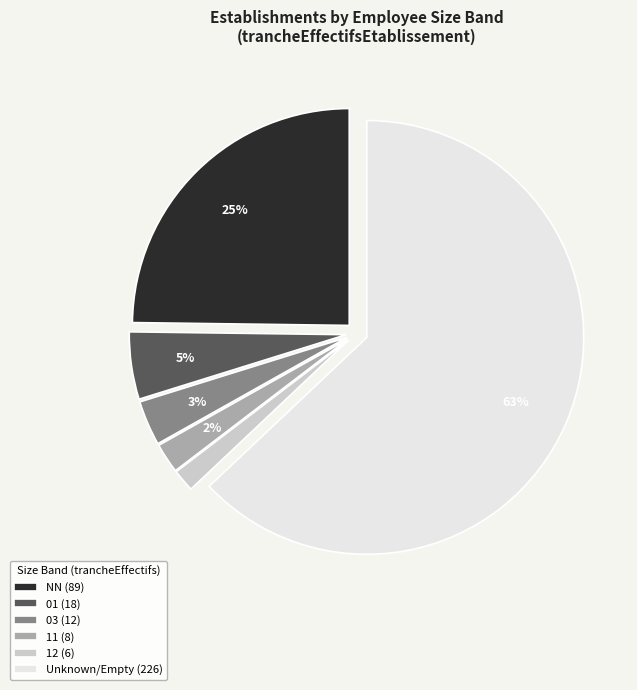

Combined, do 11 (8) and 03 (12) account for over 50%?

No